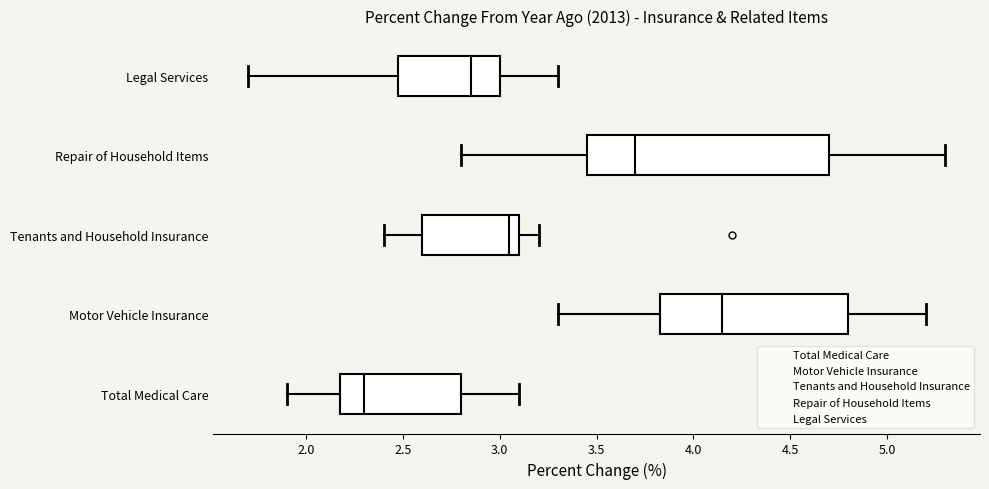

Reading bottom to top, read every box against the x-axis: the position of its median line, the range the box covers, and the ends of its whiskers. The values are not printed on the chart, so give them approximately, as read against the axis.

Total Medical Care: median 2.30, box 2.20 to 2.80, whiskers 1.90 to 3.10
Motor Vehicle Insurance: median 4.15, box 3.85 to 4.80, whiskers 3.30 to 5.20
Tenants and Household Insurance: median 3.05, box 2.60 to 3.10, whiskers 2.40 to 3.20
Repair of Household Items: median 3.70, box 3.45 to 4.70, whiskers 2.80 to 5.30
Legal Services: median 2.85, box 2.50 to 3.00, whiskers 1.70 to 3.30